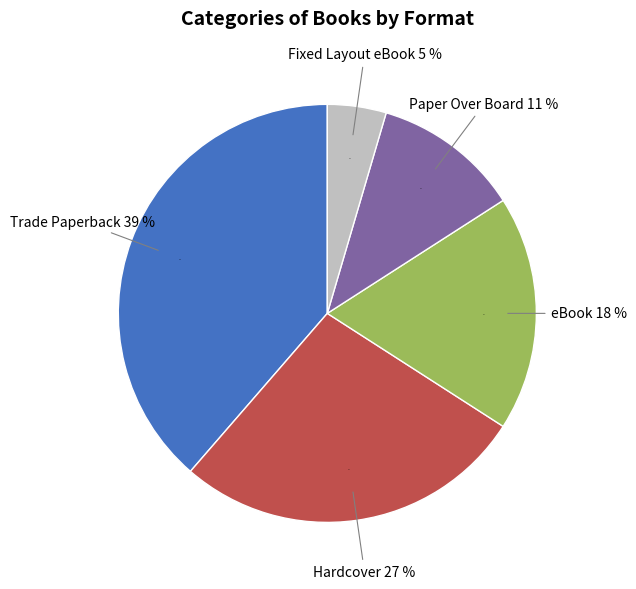

To the nearest percent, what portion does eBook represent?

18%